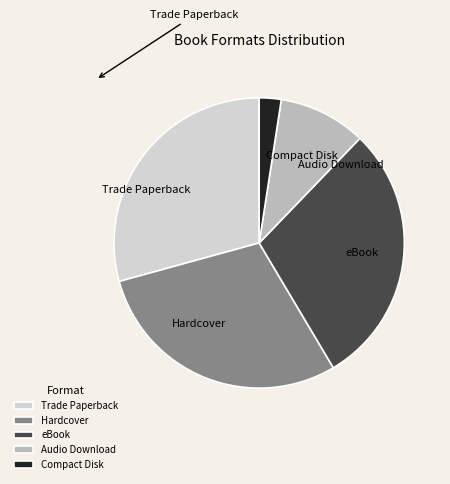

Count the number of slices in the pie.

5